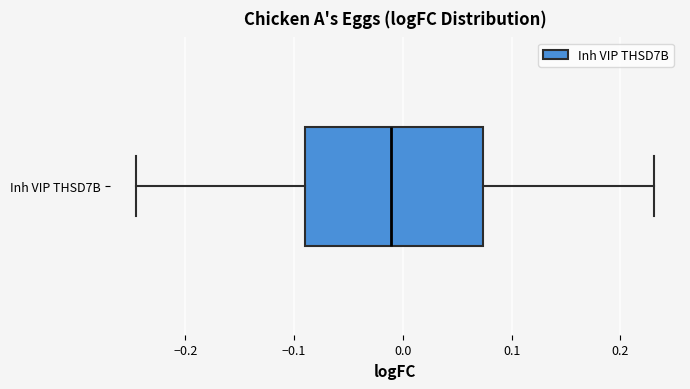

Read this box plot against the x-axis: the position of the median line, the range covered by the box, and the ends of both whiskers. The values are not printed on the chart, so give them approximately, as read against the axis.

median -0.01, box -0.09 to 0.07, whiskers -0.25 to 0.23